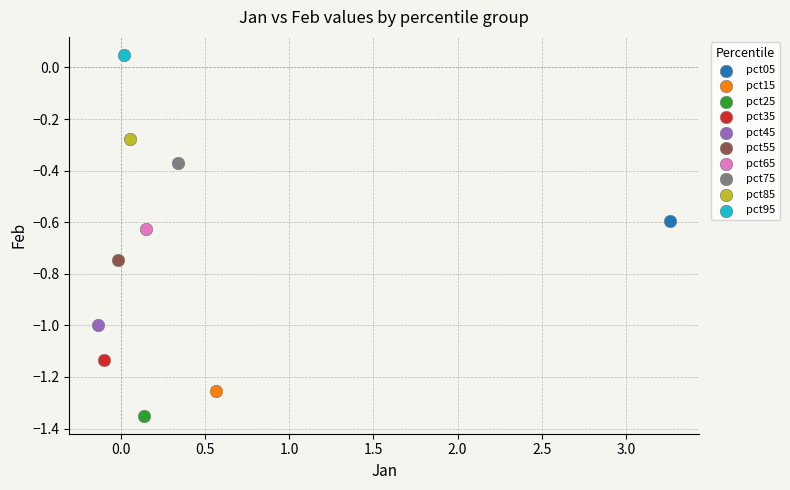

What are all the series names shown in the legend?

pct05, pct15, pct25, pct35, pct45, pct55, pct65, pct75, pct85, pct95